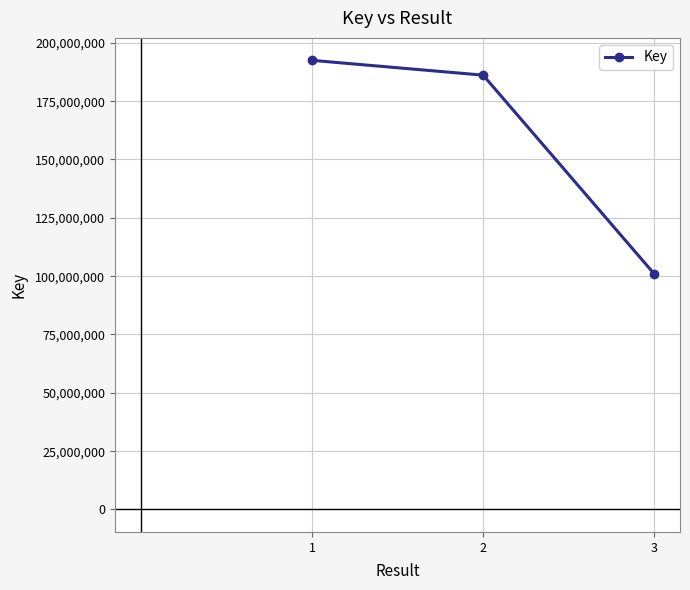

At which category does the chart reach its minimum across all series?

3